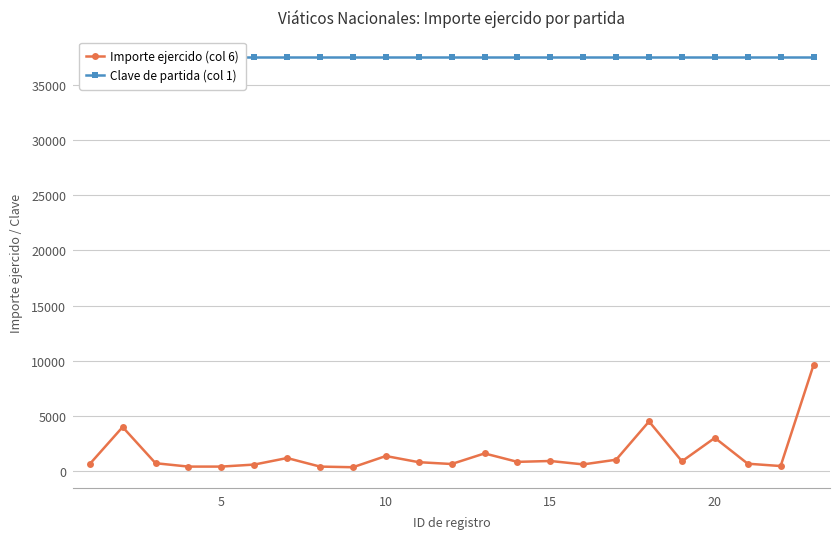

What is the difference between the maximum and minimum values in the Importe ejercido (col 6) series?

9270.0